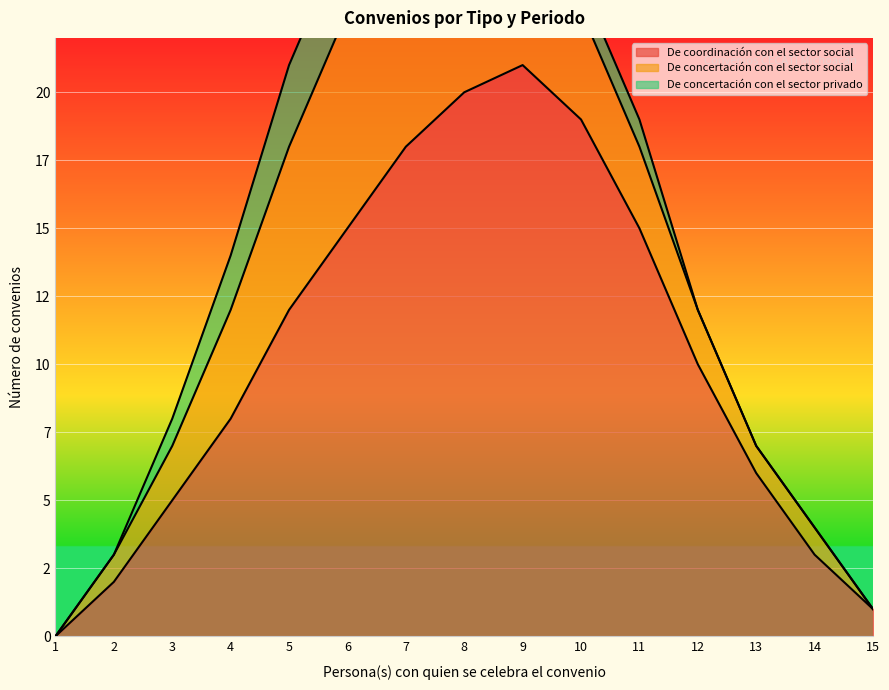

How many data points in De concertación con el sector privado are less than 1?

6